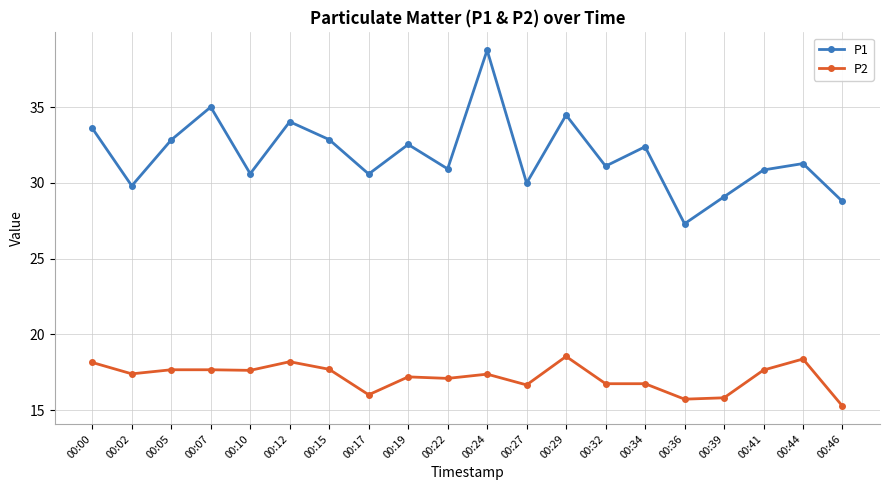

Rank the series at 00:24 from highest to lowest value.

P1, P2